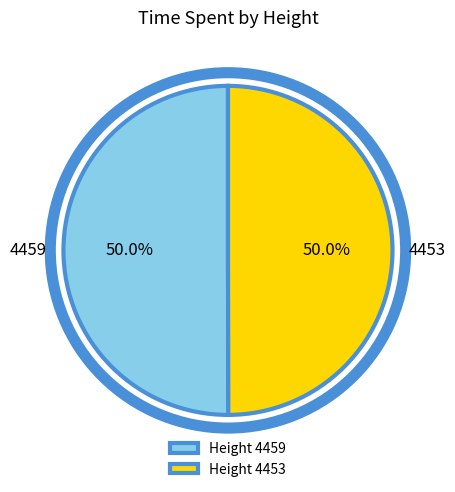

How much of the chart is everything except 4453?

50.0%